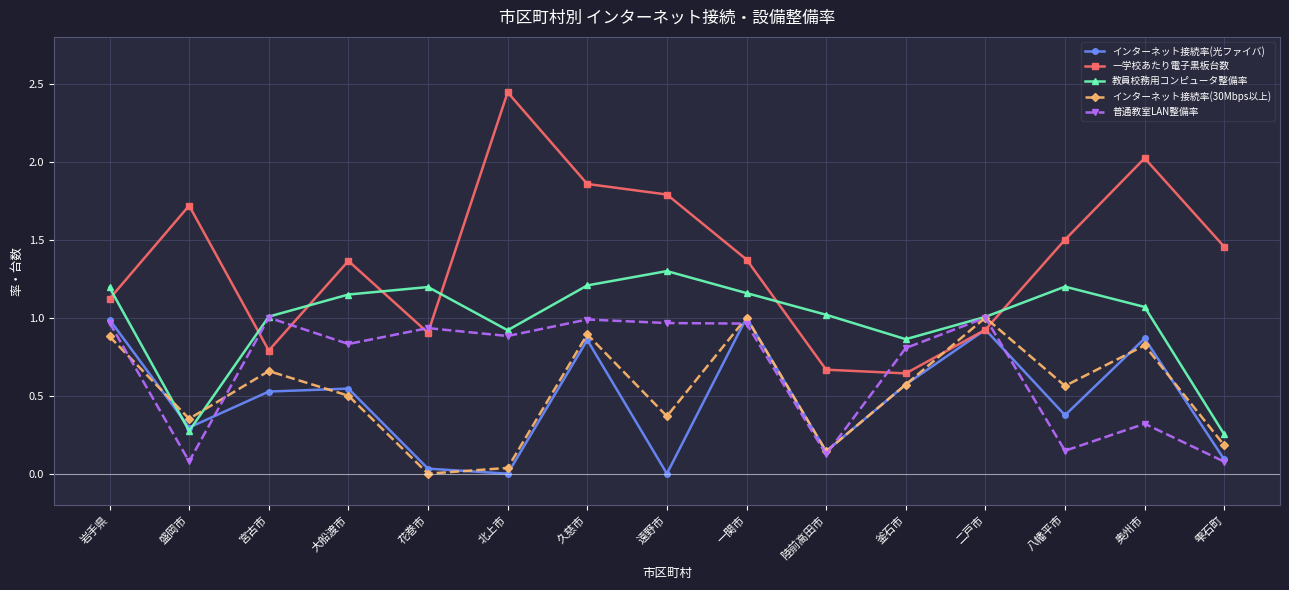

Is the value of 一学校あたり電子黒板台数 at 陸前高田市 greater than the value of インターネット接続率(光ファイバ) at 一関市?

No